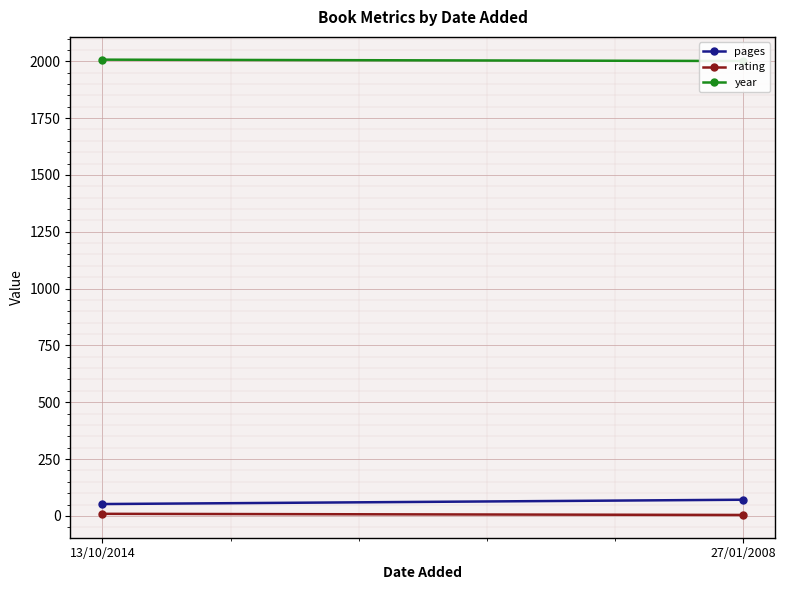

At which label does pages reach its minimum?

13/10/2014